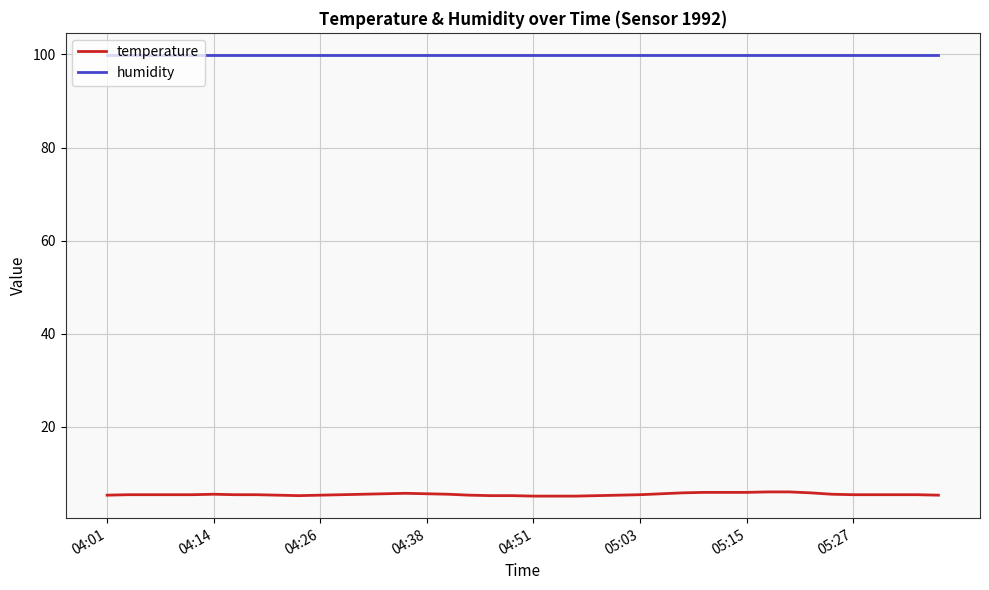

List the series in order of their overall mean, lowest first.

temperature, humidity